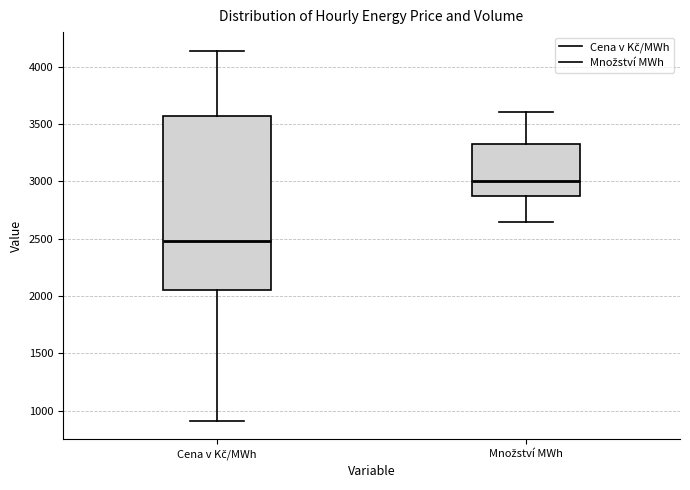

Where does the median line of the box for Množství MWh sit on the y-axis? The values are not printed on the chart, so give them approximately, as read against the axis.

3000